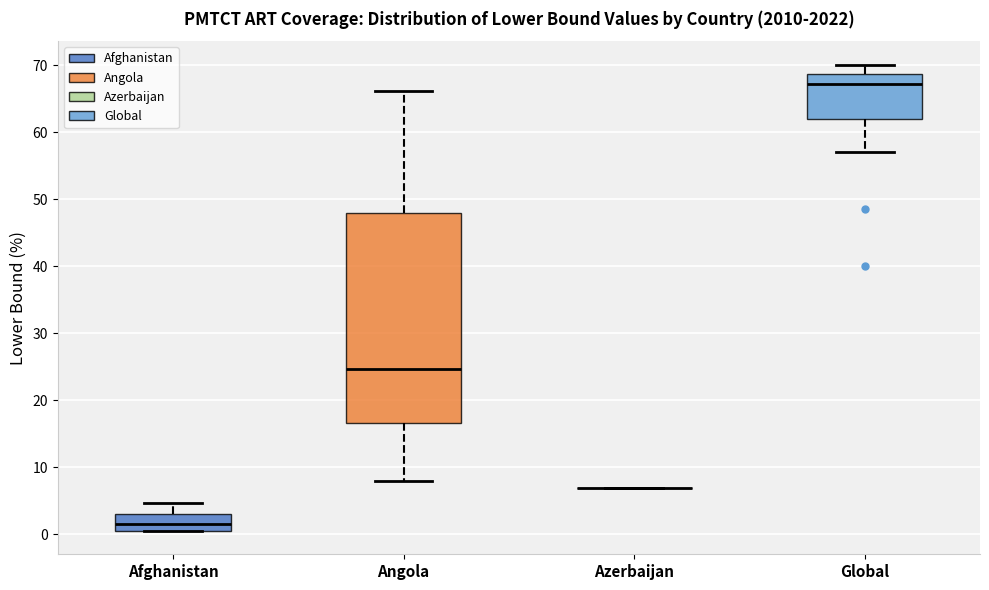

Reading left to right, transcribe this box plot: for each box, give where its median line is, the range the box spans, and where its two whiskers end, as read against the y-axis. The values are not printed on the chart, so give them approximately, as read against the axis.

Afghanistan: median 2, box 1 to 3, whiskers 1 to 5
Angola: median 25, box 17 to 48, whiskers 8 to 66
Azerbaijan: box collapsed to a line at 7, whiskers 7 to 7
Global: median 67, box 62 to 69, whiskers 57 to 70